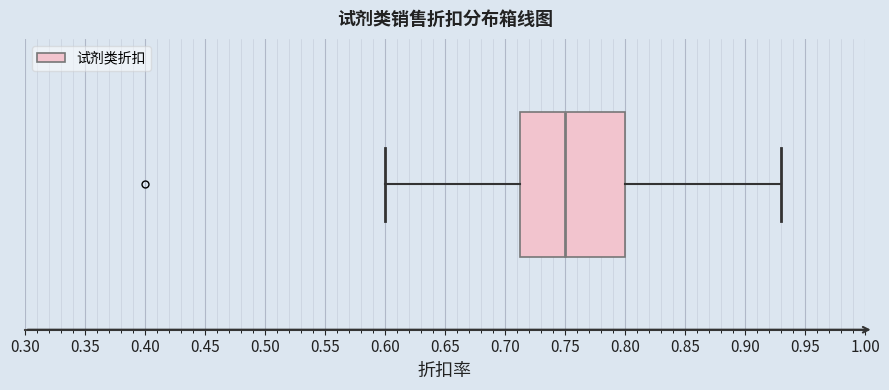

Transcribe this box plot: give where the median line is, the range the box spans, and where the two whiskers end, as read against the x-axis. The values are not printed on the chart, so give them approximately, as read against the axis.

median 0.750, box 0.715 to 0.800, whiskers 0.600 to 0.930